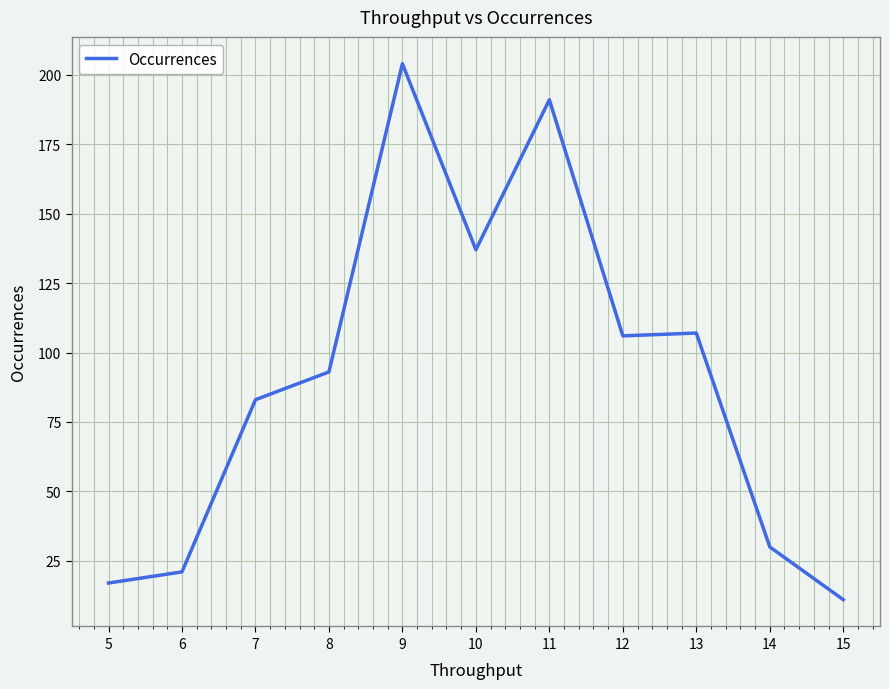

Reading left to right, transcribe all the data shown in this chart.

5=17	6=21	7=83	8=93	9=204	10=137	11=191	12=106	13=107	14=30	15=11